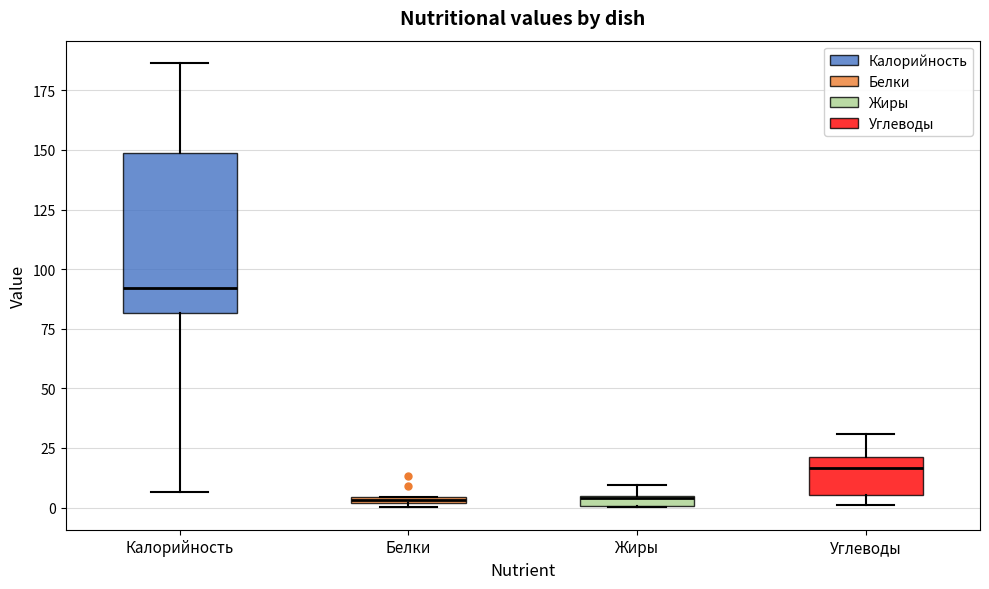

Comparing the boxes themselves (not the whiskers), which one is the tallest?

Калорийность